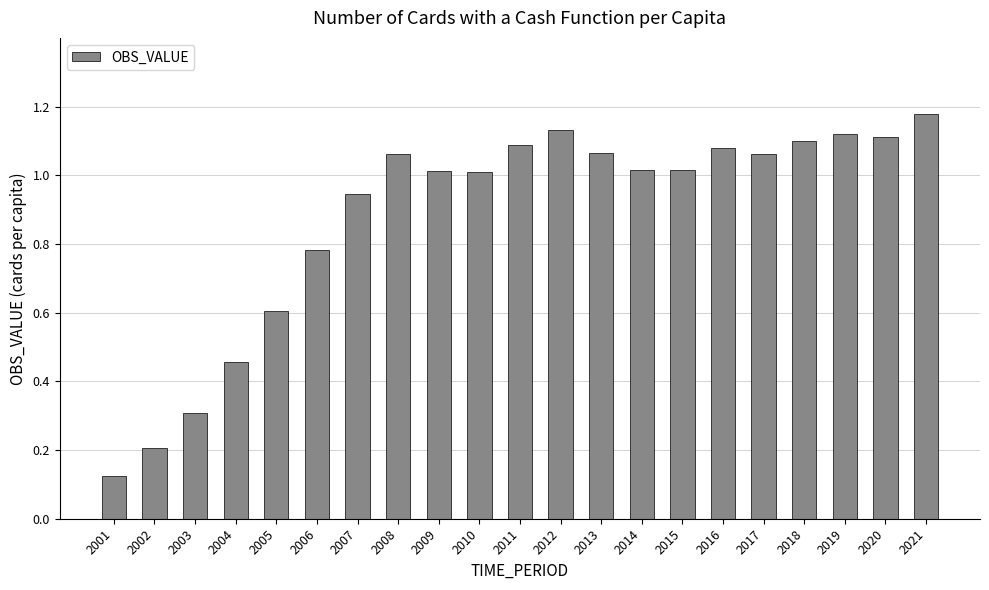

At which category does the chart reach its minimum across all series?

2001